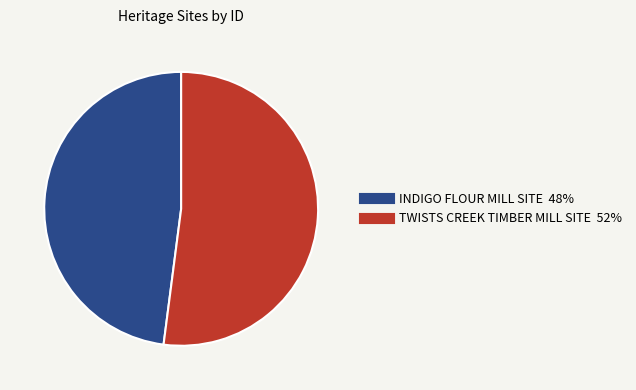

Is there a majority slice in this chart?

Yes